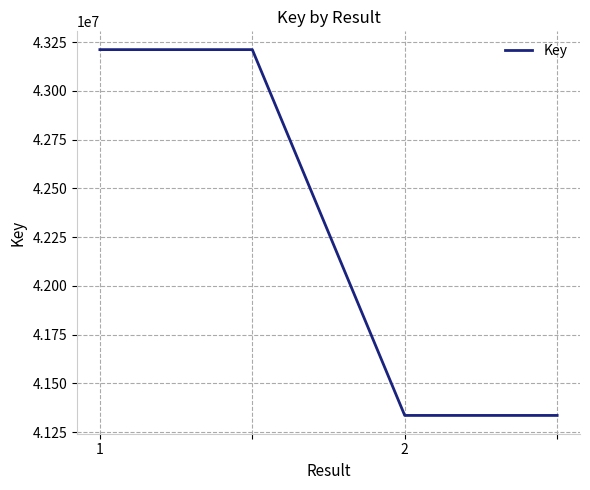

What is the difference between the second highest and minimum values?

1876229